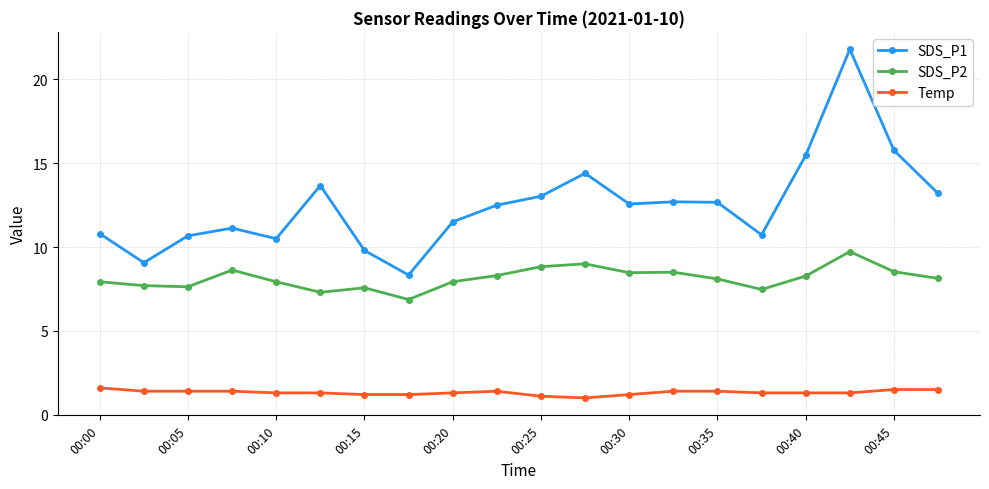

Rank the series by their maximum value, from highest to lowest.

SDS_P1, SDS_P2, Temp